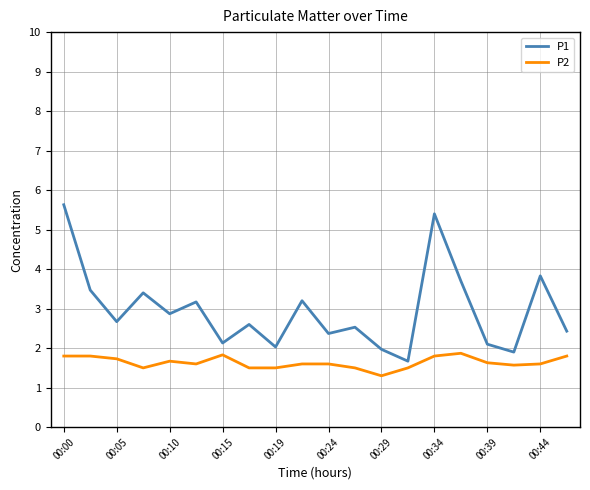

What is the minimum value shown in the chart?

1.3